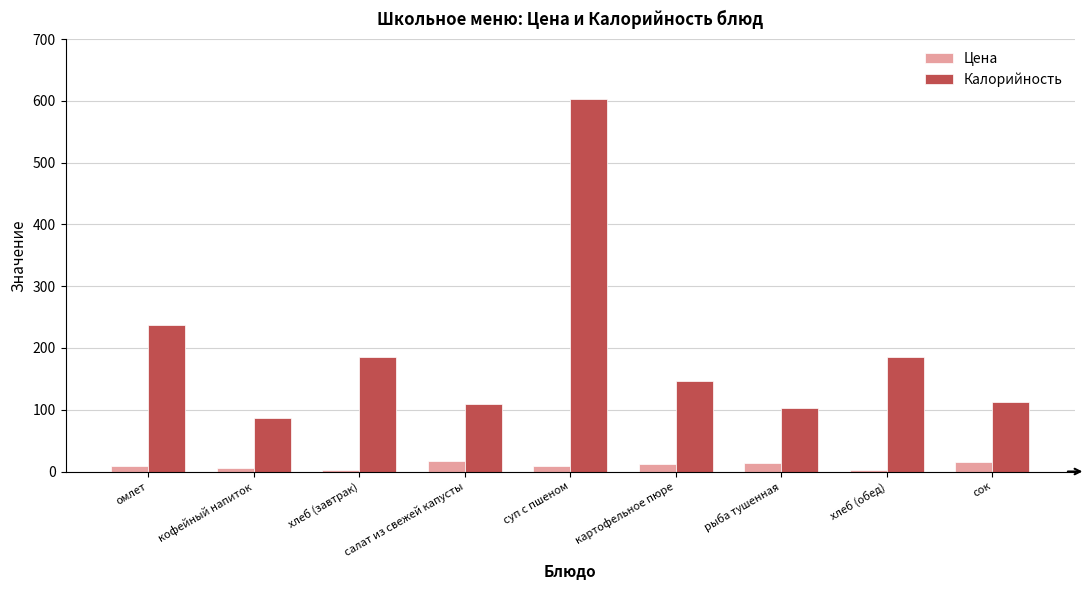

What is the sum of the Калорийность values at суп с пшеном and салат из свежей капусты?

712.4